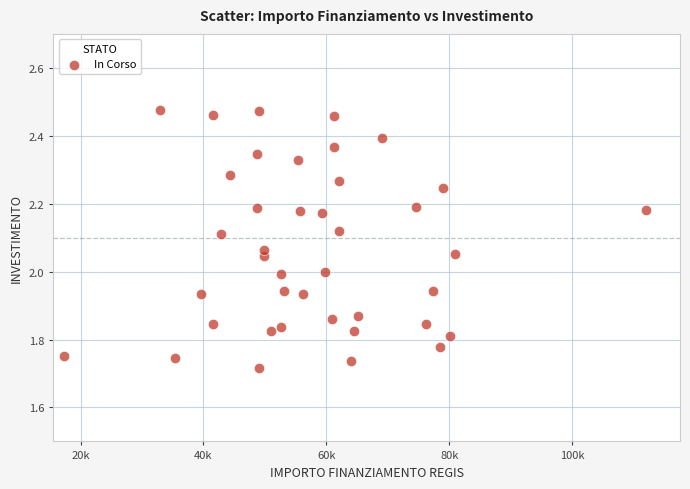

What is the range of Y values (max minus min)?

0.8